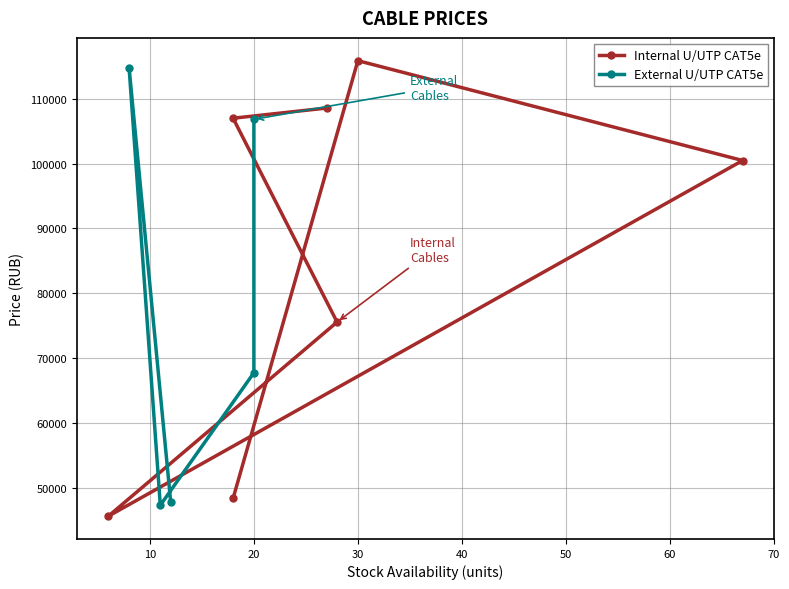

Reading left to right, extract all data points from this chart.

108568.0	106995.4	75562.1	45620.3	100474.5	115872.9	48367.4